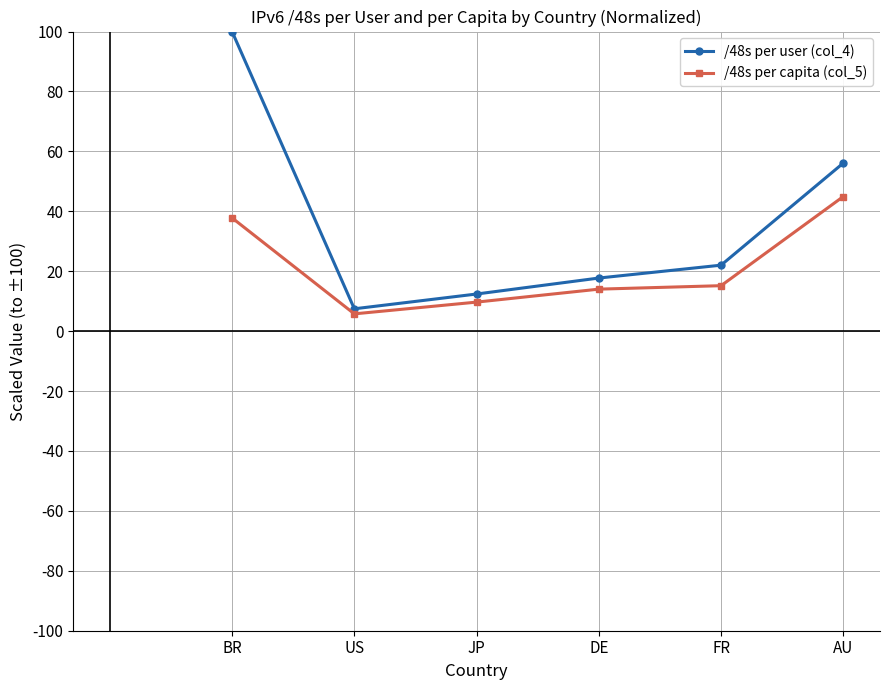

What is the spread (max minus min) of values at FR?

6.8